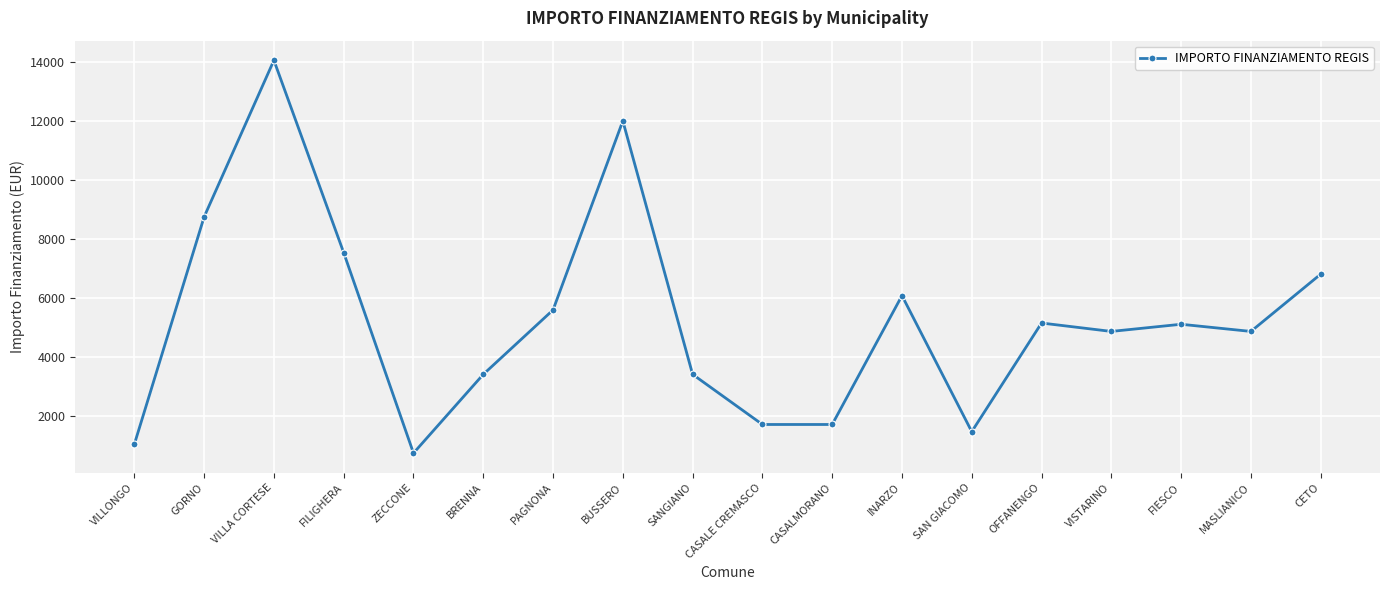

What is the ratio of the value at FIESCO to the value at PAGNONA?

0.9